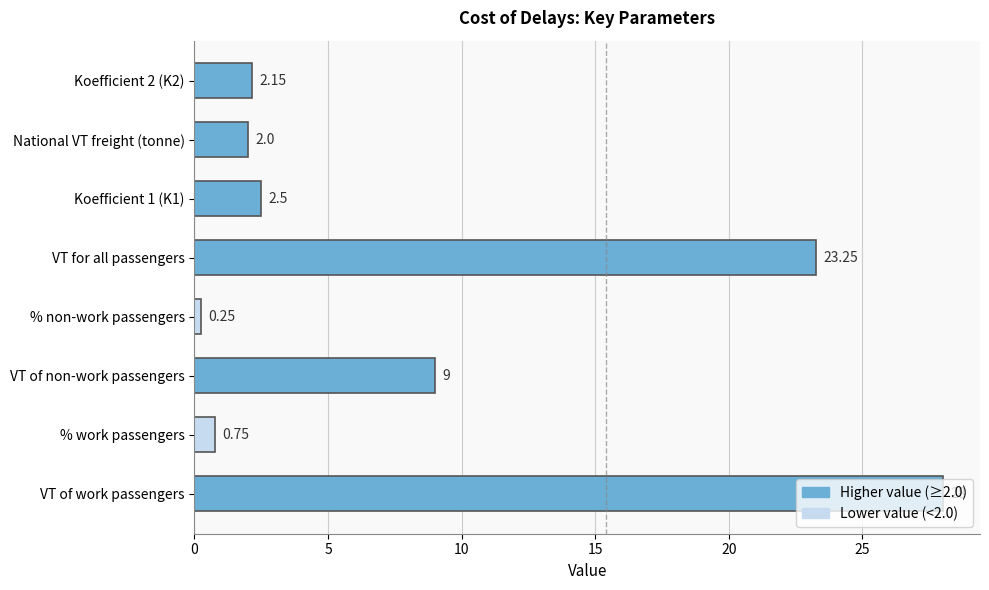

Between VT of work passengers and Koefficient 1 (K1), which is larger?

VT of work passengers